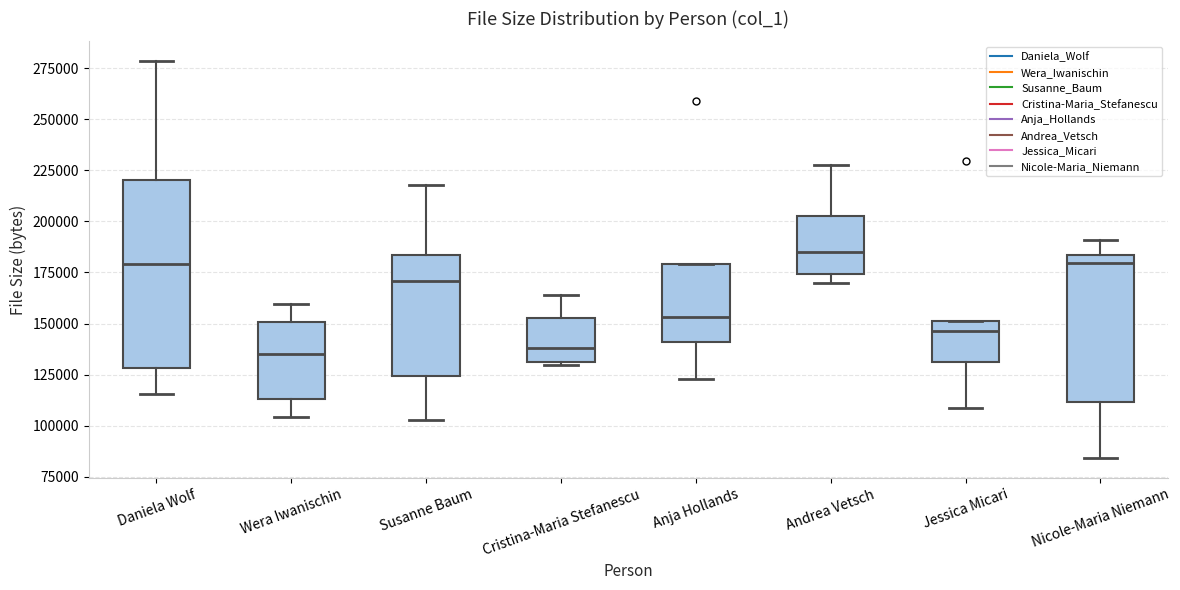

Reading left to right, transcribe this box plot: for each box, give where its median line is, the range the box spans, and where its two whiskers end, as read against the y-axis. The values are not printed on the chart, so give them approximately, as read against the axis.

Daniela Wolf: median 180000, box 130000 to 220000, whiskers 115000 to 280000
Wera Iwanischin: median 135000, box 115000 to 150000, whiskers 105000 to 160000
Susanne Baum: median 170000, box 125000 to 185000, whiskers 105000 to 220000
Cristina-Maria Stefanescu: median 140000, box 130000 to 155000, whiskers 130000 to 165000
Anja Hollands: median 155000, box 140000 to 180000, whiskers 125000 to 180000
Andrea Vetsch: median 185000, box 175000 to 205000, whiskers 170000 to 230000
Jessica Micari: median 145000, box 130000 to 150000, whiskers 110000 to 150000
Nicole-Maria Niemann: median 180000, box 110000 to 185000, whiskers 85000 to 190000